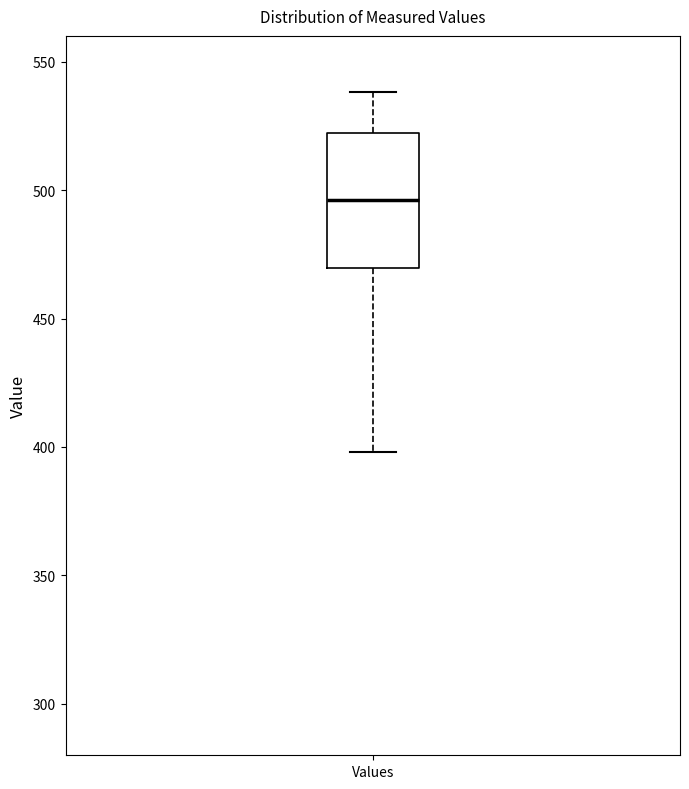

Read this box plot against the y-axis: the position of the median line, the range covered by the box, and the ends of both whiskers. The values are not printed on the chart, so give them approximately, as read against the axis.

median 495, box 470 to 520, whiskers 400 to 540